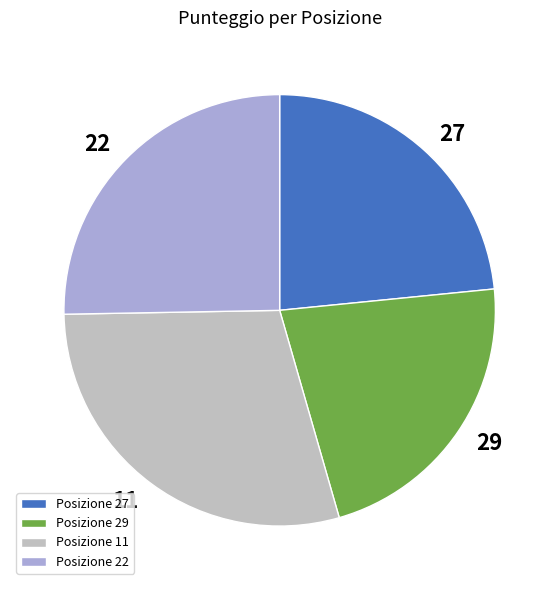

Approximately how many times larger is the value at Posizione 11 compared to Posizione 29?

1.3